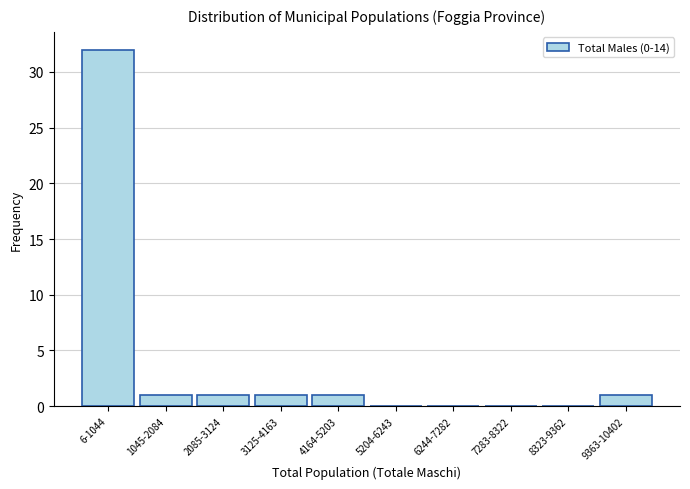

Reading left to right, list all the values displayed in this chart.

6-1044=32	1045-2084=1	2085-3124=1	3125-4163=1	4164-5203=1	5204-6243=0	6244-7282=0	7283-8322=0	8323-9362=0	9363-10402=1